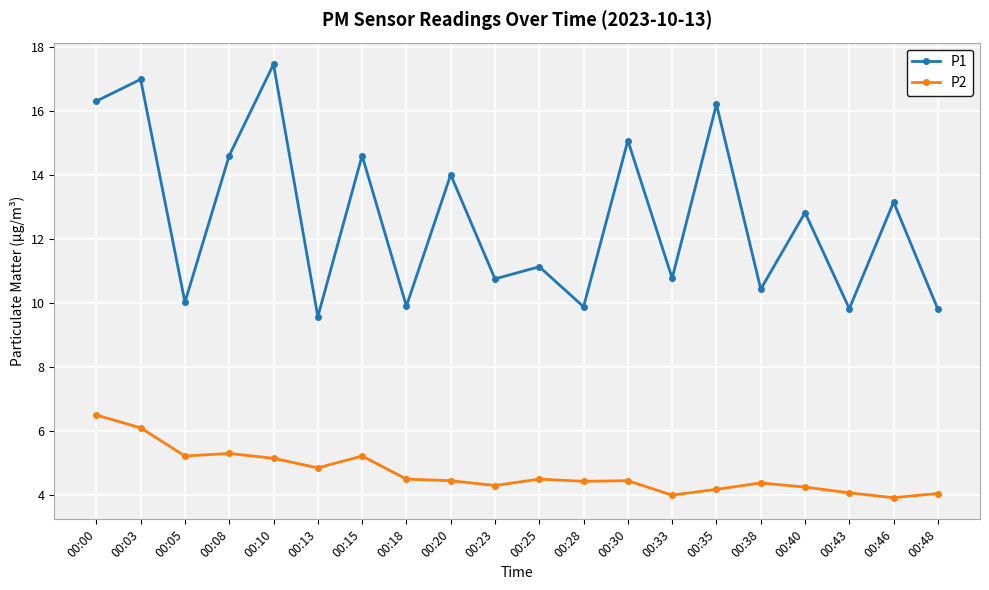

True or false: P1 and P2 cross at least once.

False